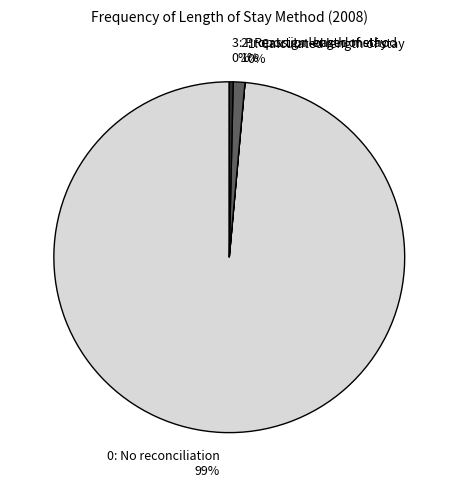

To the nearest percent, what percentage of the pie is 2: Reassign length of stay?

1%